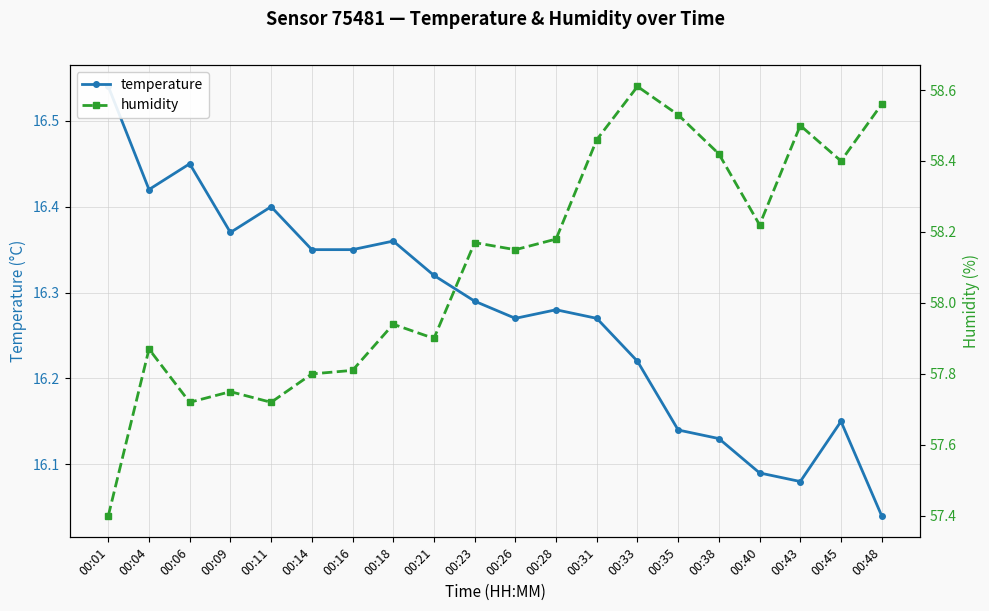

At which label does humidity reach its minimum?

00:01